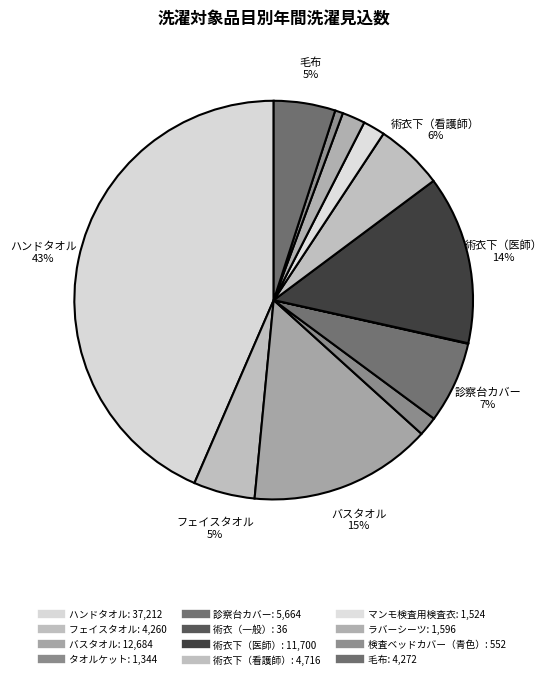

What is the ratio of the value at フェイスタオル to the value at タオルケット?

3.2